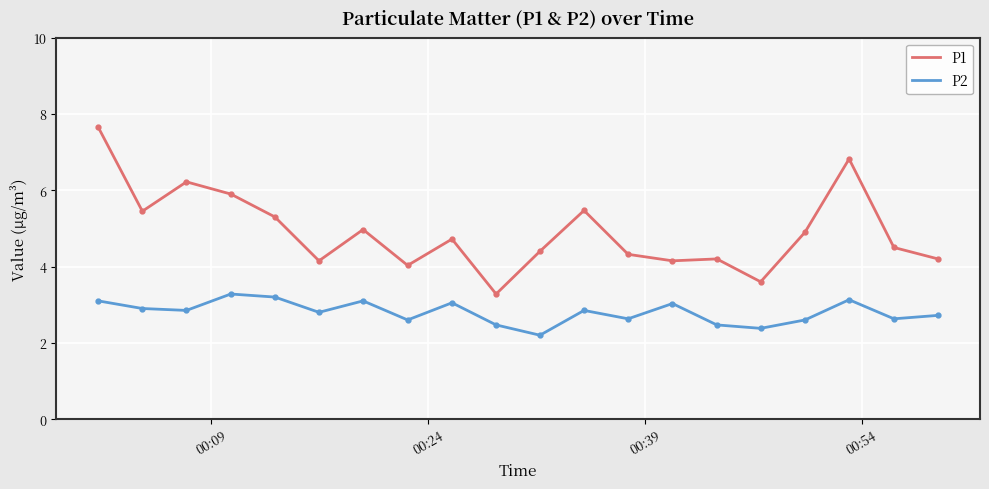

True or false: P1 and P2 cross at least once.

False